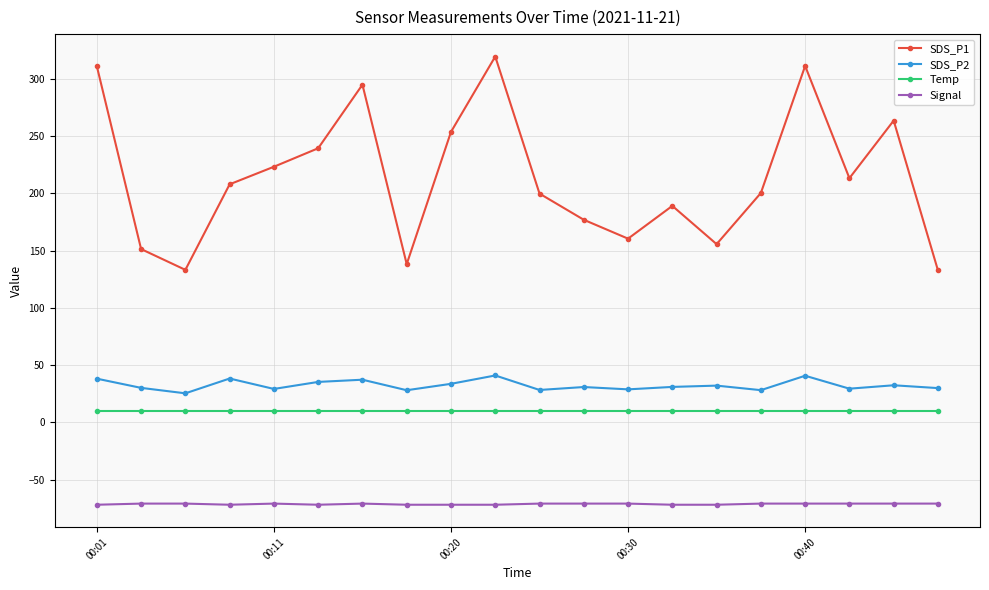

Which series has the largest total across all categories?

SDS_P1